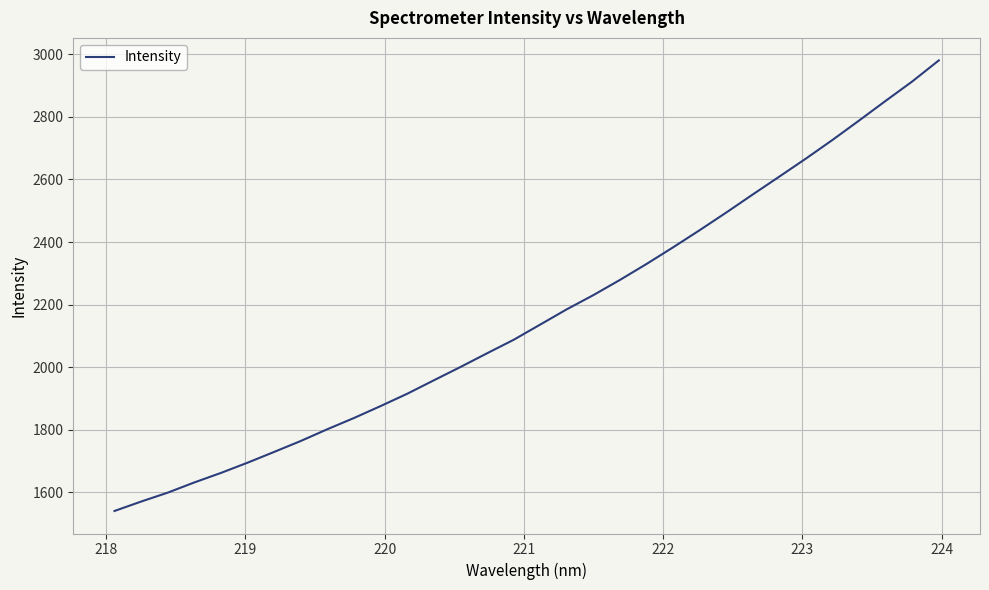

What is the difference between the maximum and minimum values?

1439.7